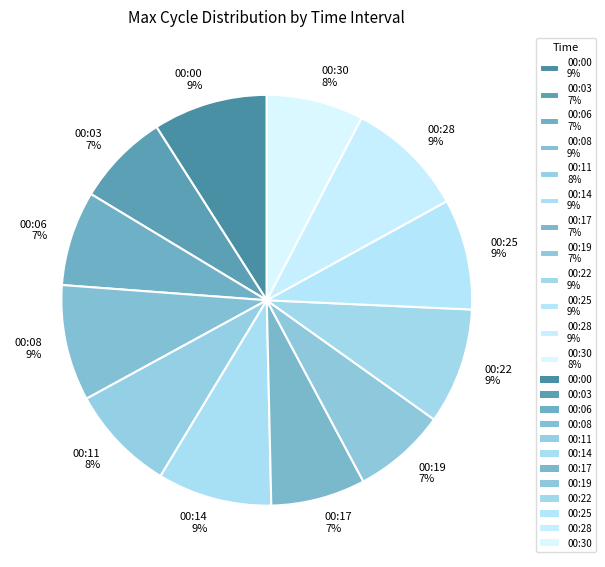

Count the number of slices in the pie.

12